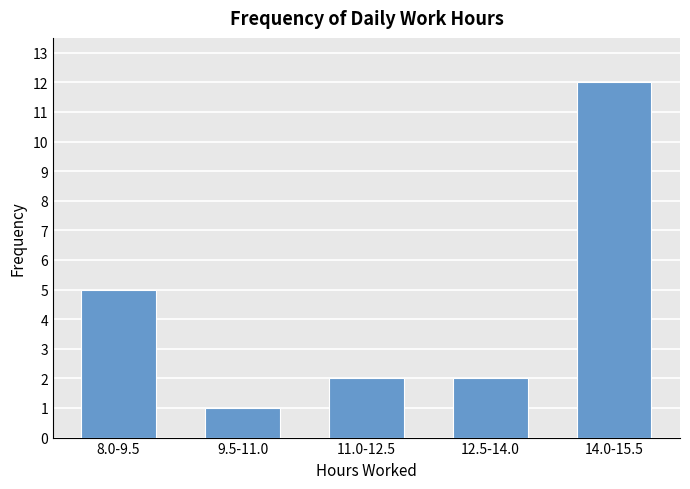

Reading left to right, list all the values displayed in this chart.

5	1	2	2	12